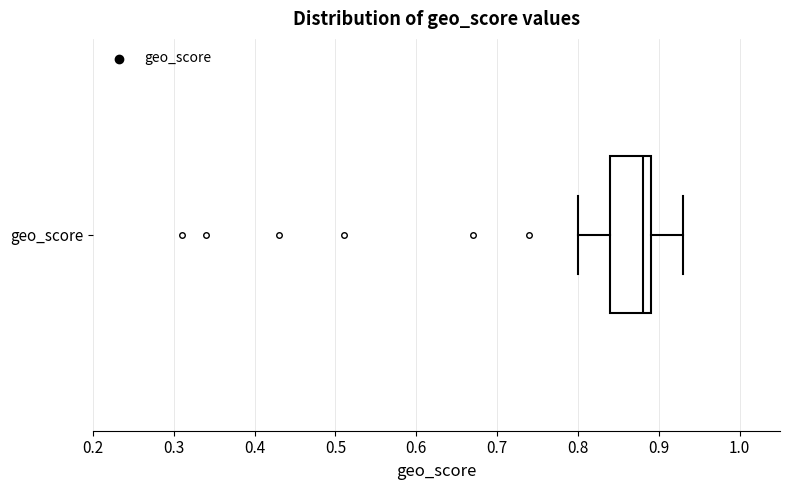

Transcribe this box plot: give where the median line is, the range the box spans, and where the two whiskers end, as read against the x-axis. The values are not printed on the chart, so give them approximately, as read against the axis.

median 0.88, box 0.84 to 0.89, whiskers 0.80 to 0.93